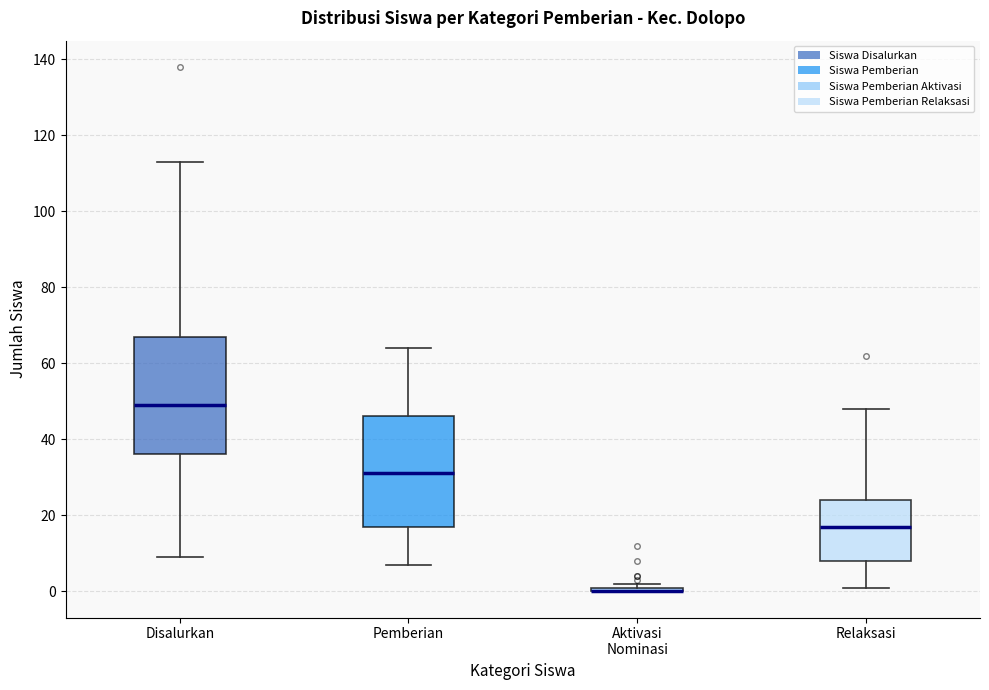

Which box is the tallest, from its lower edge to its upper edge?

Disalurkan